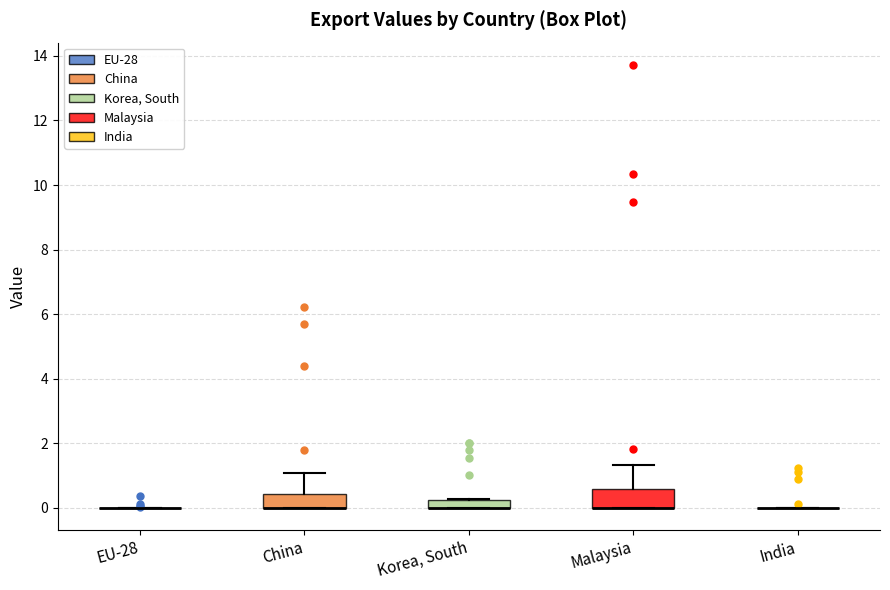

Where is the upper edge of the box for Korea, South on the y-axis? The values are not printed on the chart, so give them approximately, as read against the axis.

0.2